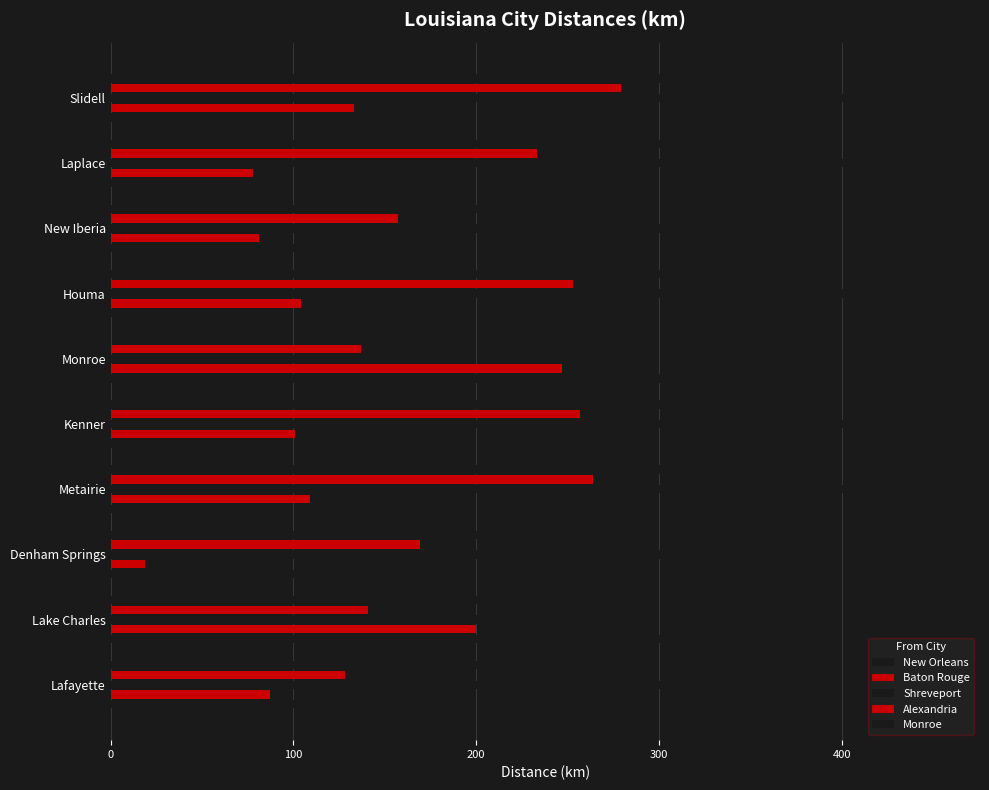

How many values in the New Orleans series are below 104?

5